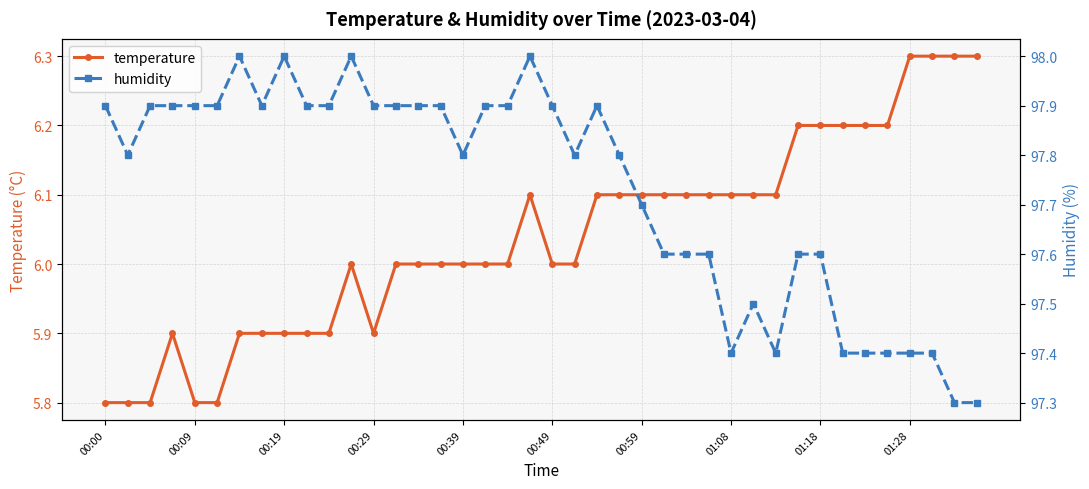

How many data points does each series have?

40